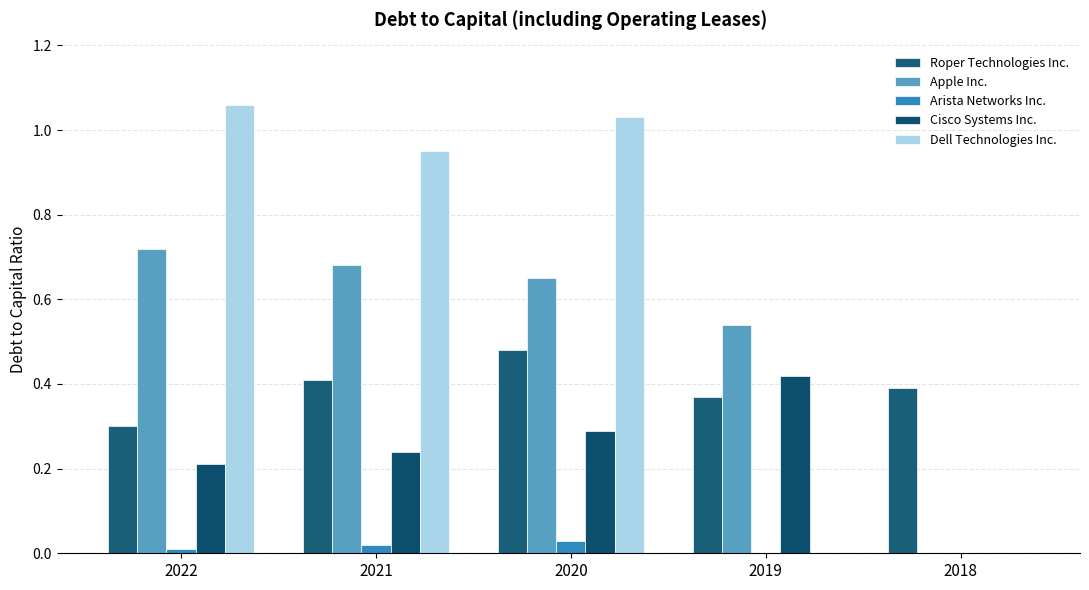

Reading left to right, list all the values displayed in this chart.

Roper Technologies Inc.: 0.3	0.4	0.5	0.4	0.4
Apple Inc.: 0.7	0.7	0.7	0.5	0.0
Arista Networks Inc.: 0.0	0.0	0.0	0.0	0.0
Cisco Systems Inc.: 0.2	0.2	0.3	0.4	0.0
Dell Technologies Inc.: 1.1	0.9	1.0	0.0	0.0